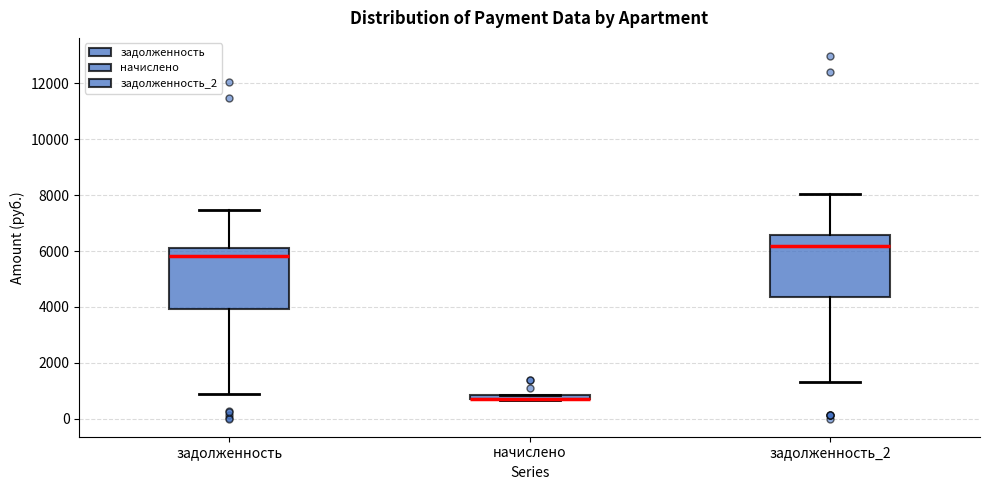

Where does the median line of the box for задолженность sit on the y-axis? The values are not printed on the chart, so give them approximately, as read against the axis.

5800